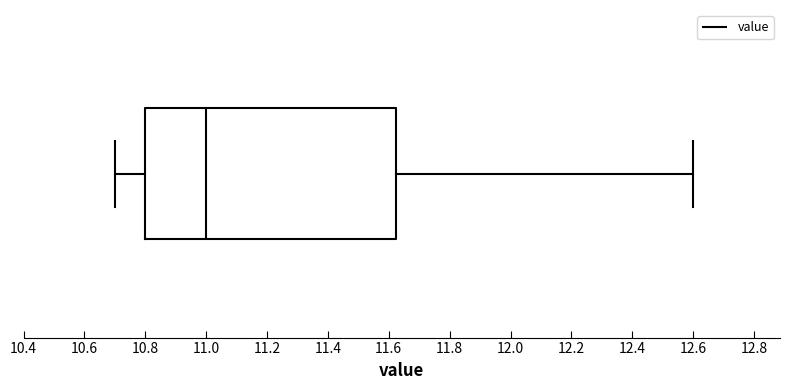

Read this box plot against the x-axis: the position of the median line, the range covered by the box, and the ends of both whiskers. The values are not printed on the chart, so give them approximately, as read against the axis.

median 11.00, box 10.80 to 11.62, whiskers 10.70 to 12.60